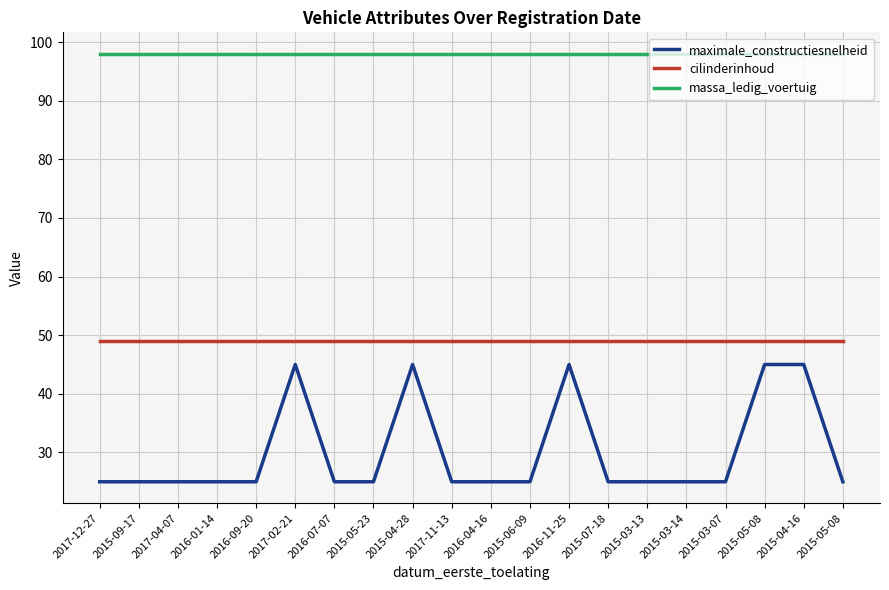

True or false: massa_ledig_voertuig and cilinderinhoud intersect in this chart.

False